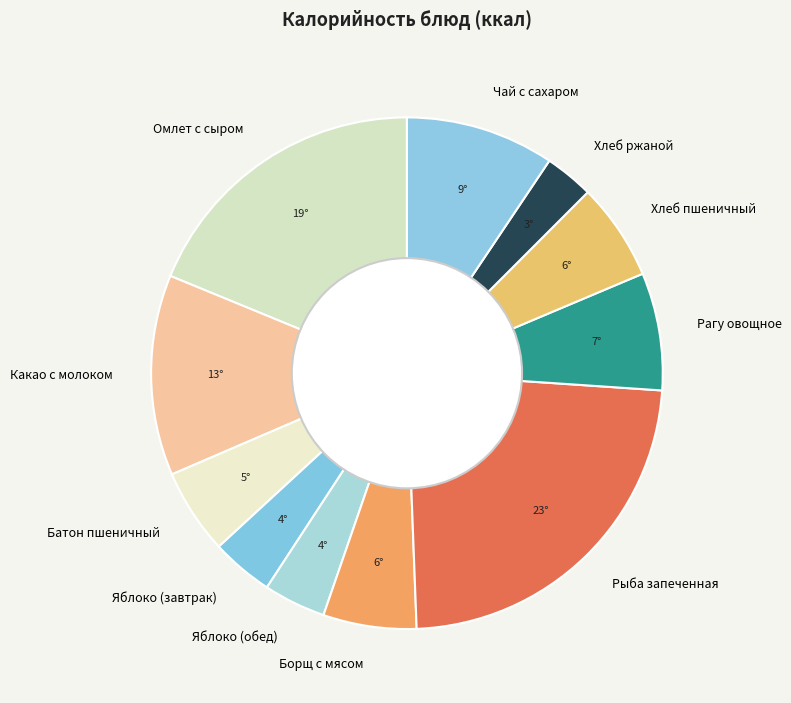

Which category has the biggest portion of the pie?

Рыба запеченная